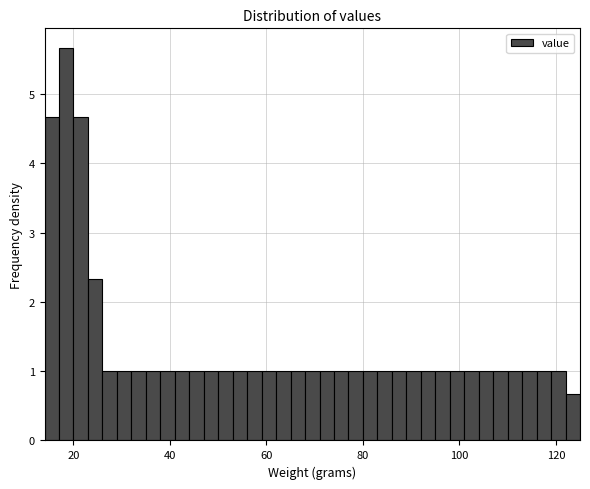

Around what value on the x-axis is the tallest bar? Give the approximate position of its centre, as read against the axis.

18